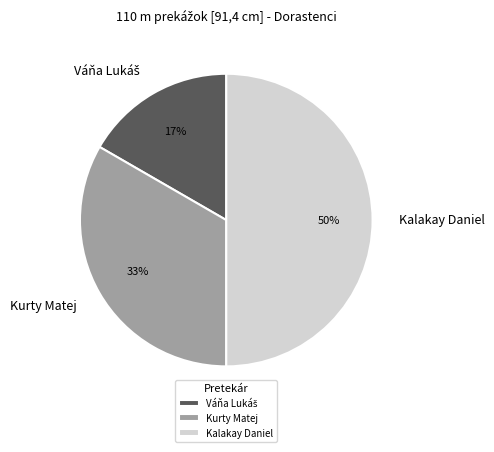

What is the ratio of the value at Kalakay Daniel to the value at Kurty Matej?

1.5